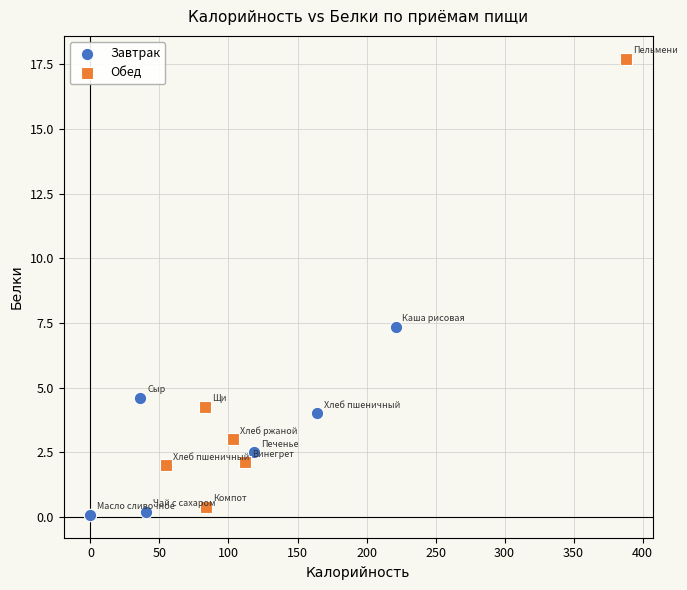

Which series contains the highest Y value?

Обед